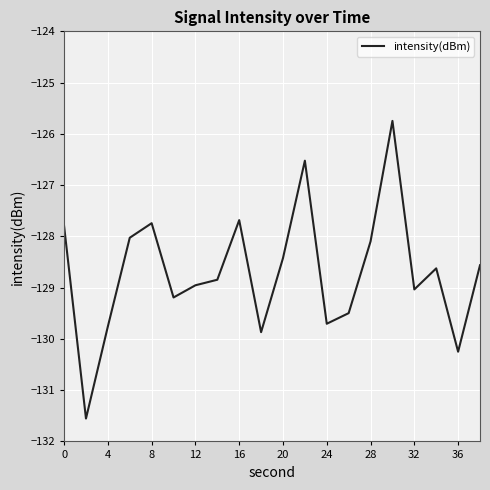

What is the average value?

-128.7